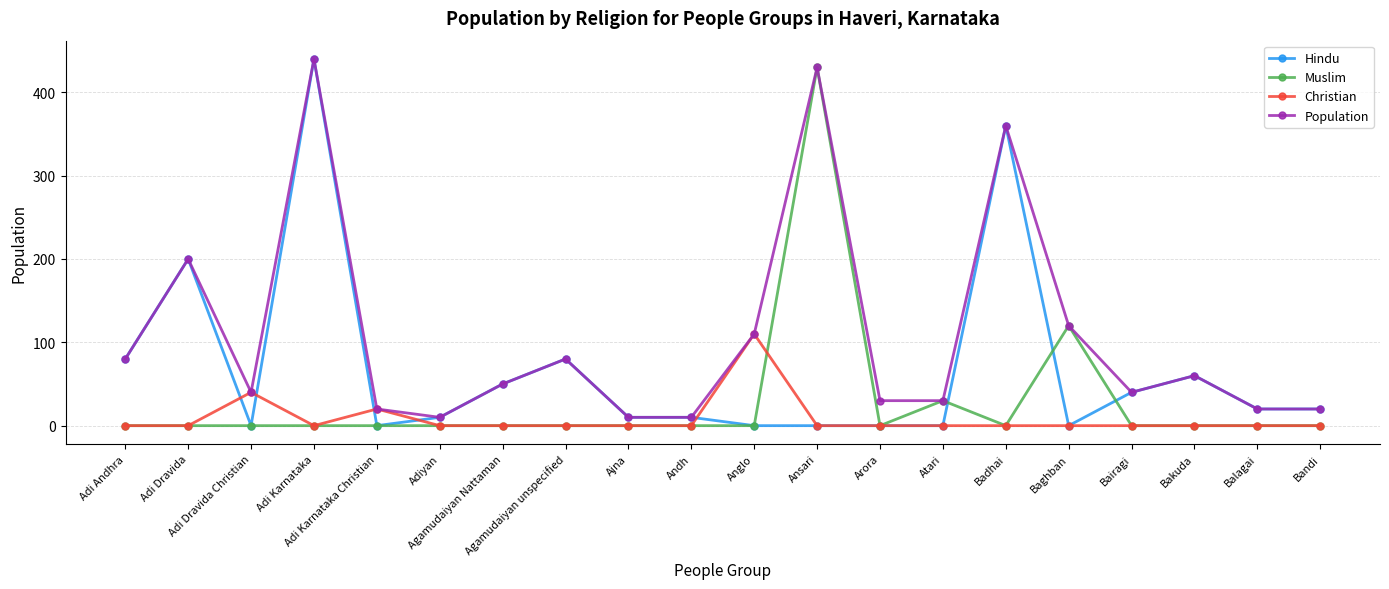

The value of Muslim at Andh is 262. True or false?

False